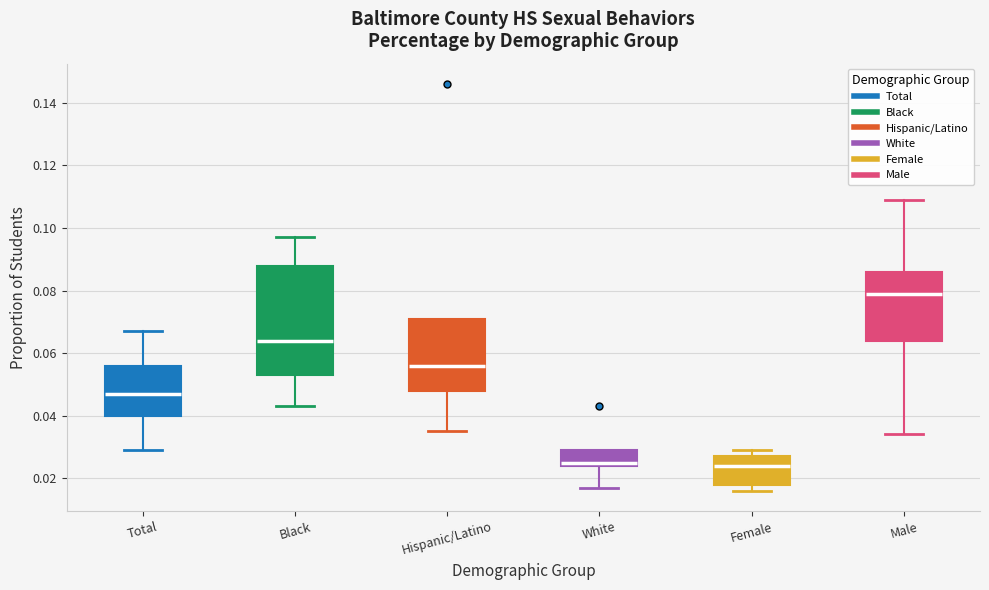

Which box is the tallest, from its lower edge to its upper edge?

Black